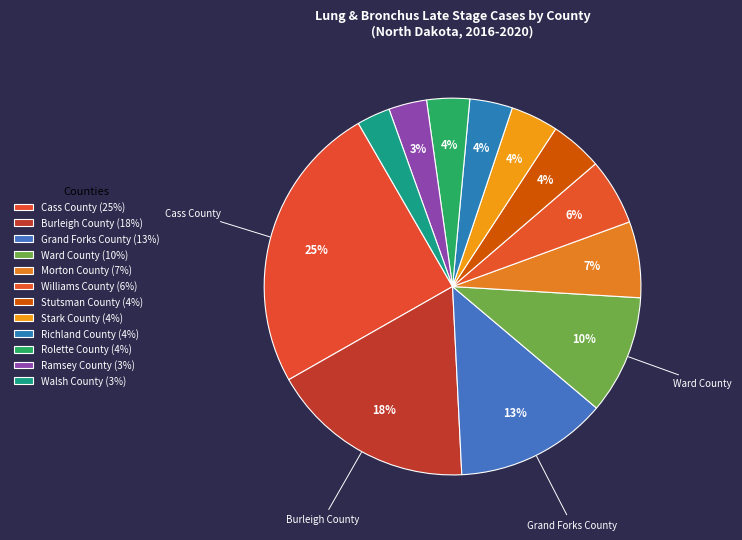

What is the smallest slice in the pie chart?

Walsh County